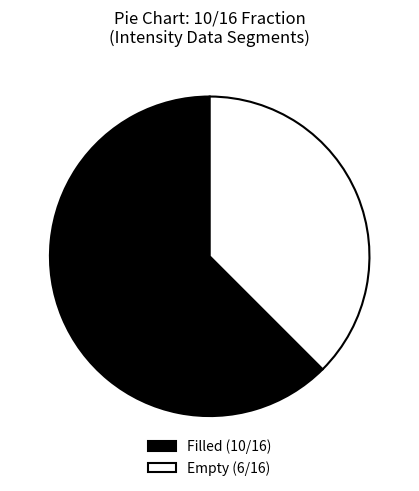

Which category accounts for the majority?

Filled (10/16)